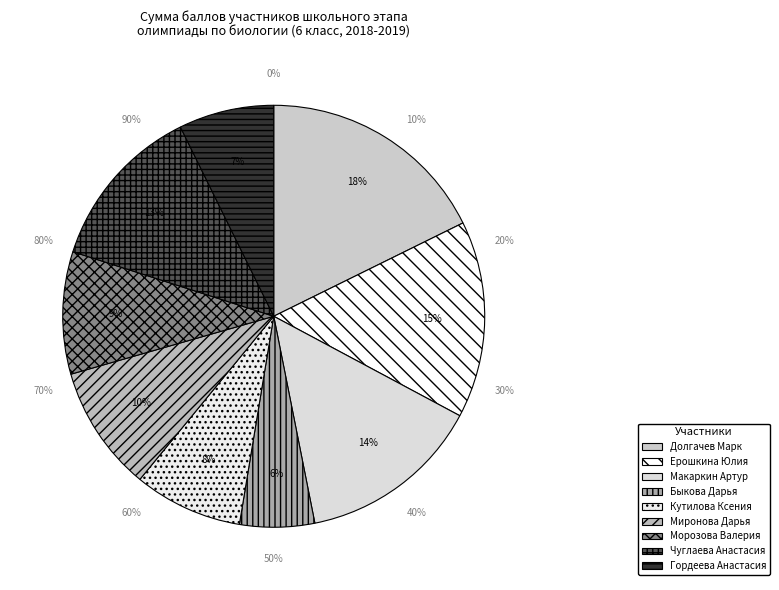

Which slice is the largest?

Долгачев Марк